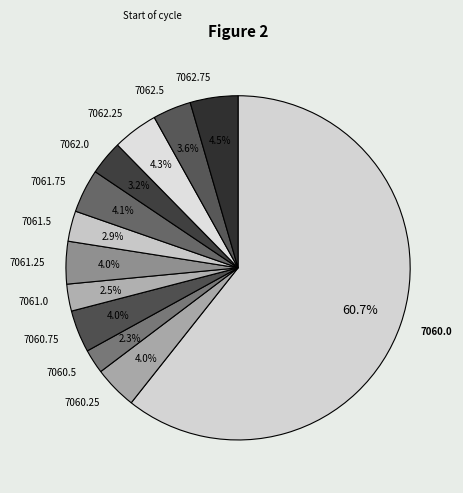

To the nearest percent, what percentage of the pie is 7061.5?

3%